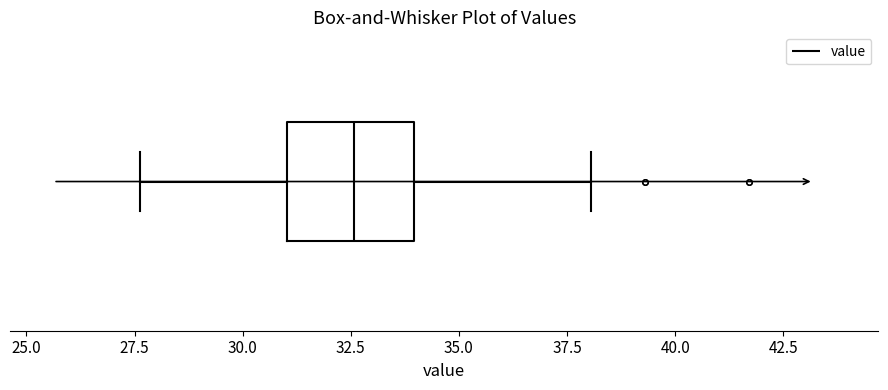

Where does the left whisker of the box end on the x-axis? The values are not printed on the chart, so give them approximately, as read against the axis.

27.5